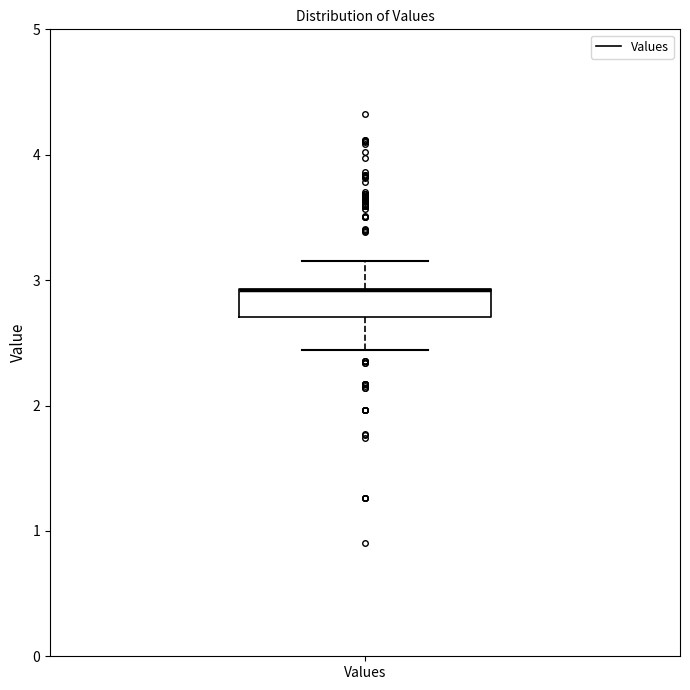

Read this box plot against the y-axis: the position of the median line, the range covered by the box, and the ends of both whiskers. The values are not printed on the chart, so give them approximately, as read against the axis.

median 2.9 (drawn on the box's upper edge), box 2.7 to 2.9, whiskers 2.4 to 3.2